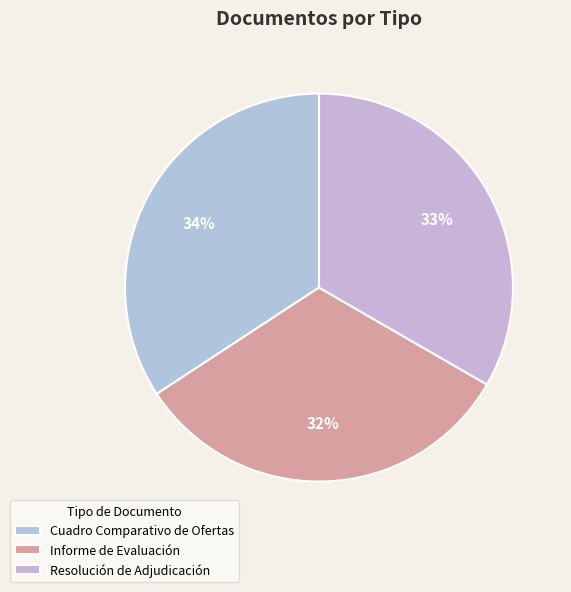

What percentage is the Resolución de Adjudicación slice, to the nearest percent?

33%